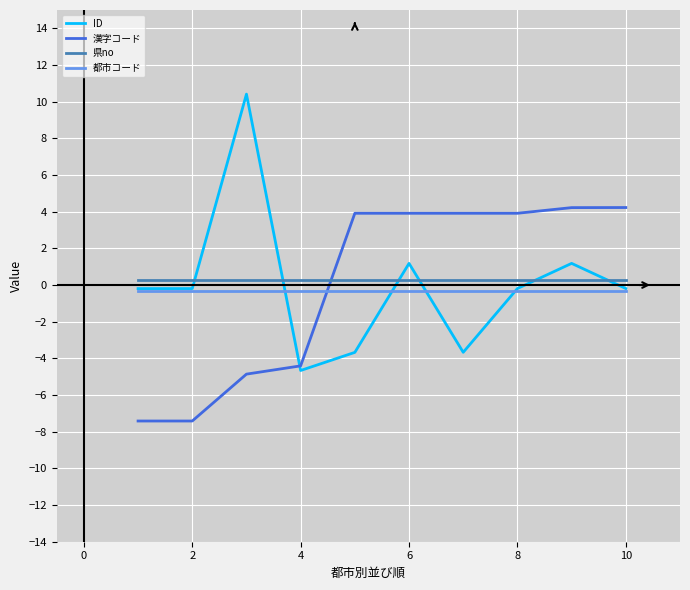

True or false: 県no and 都市コード intersect in this chart.

False